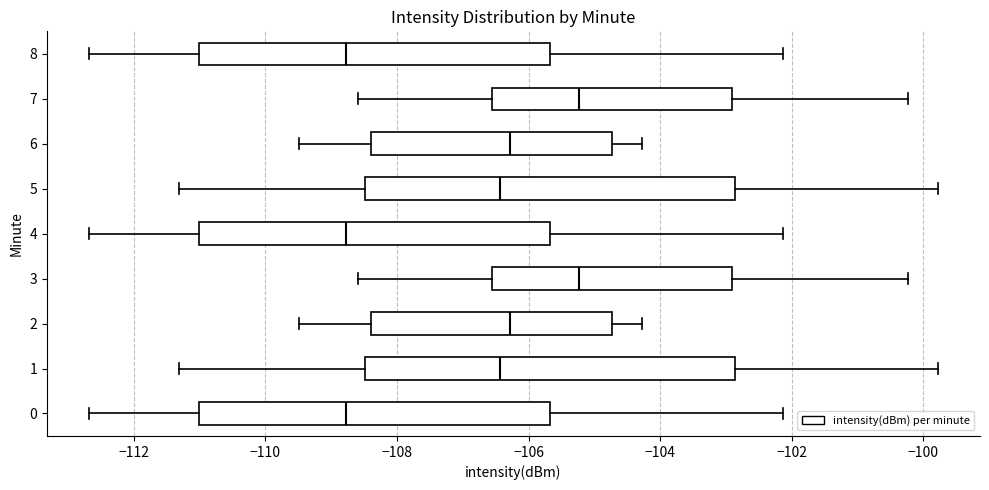

Where is the left edge of the box at y = 1 on the x-axis? The values are not printed on the chart, so give them approximately, as read against the axis.

-108.4